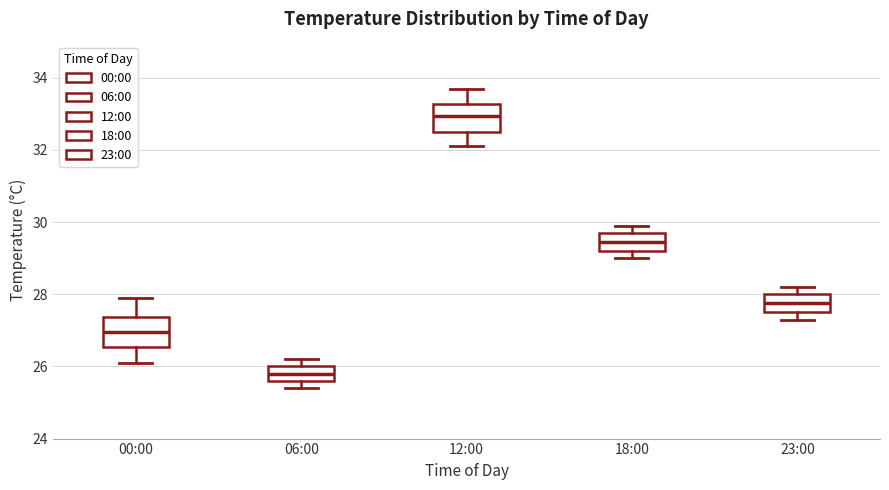

Where is the lower edge of the box for 06:00 on the y-axis? The values are not printed on the chart, so give them approximately, as read against the axis.

25.6